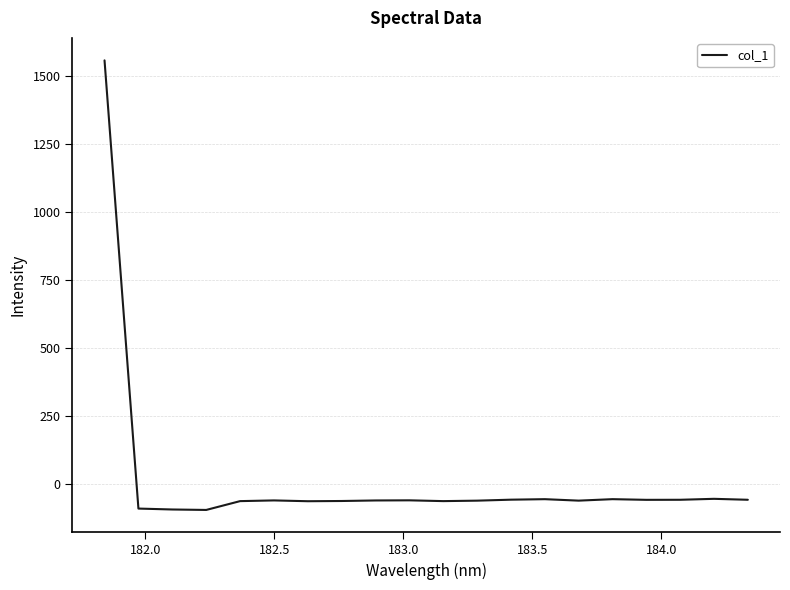

What is the greatest value displayed?

1557.0